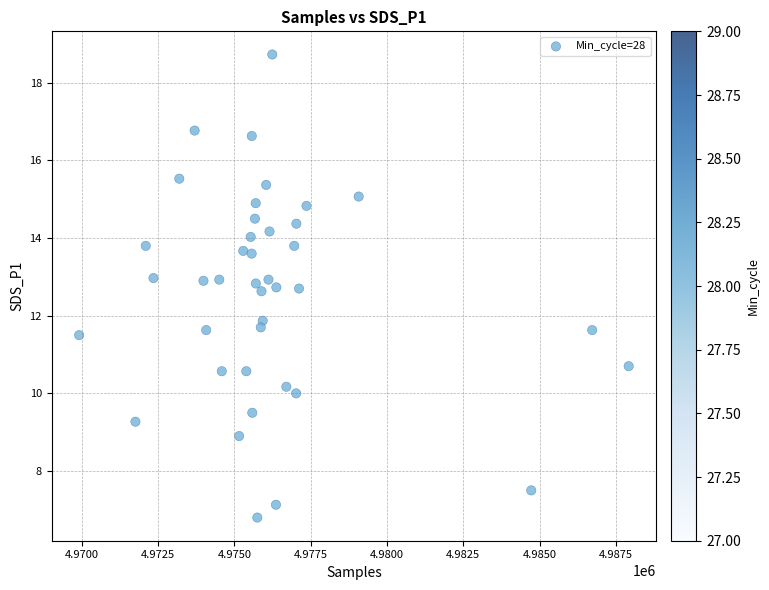

What is the range of X values (max minus min)?

18006.0